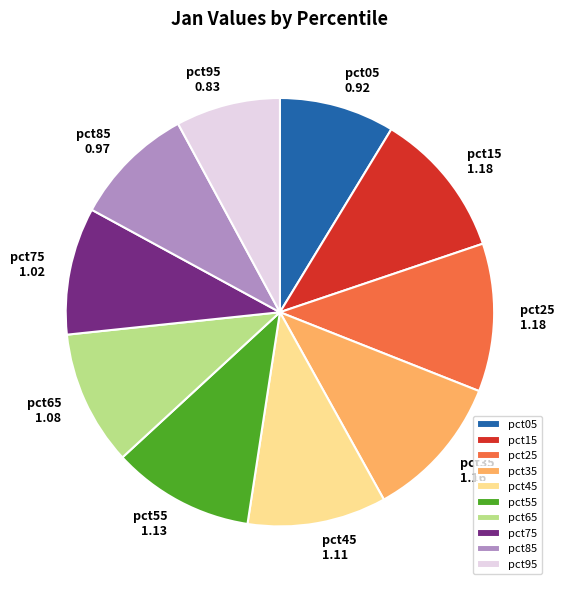

Approximately how many times larger is the value at pct75 compared to pct55?

0.9